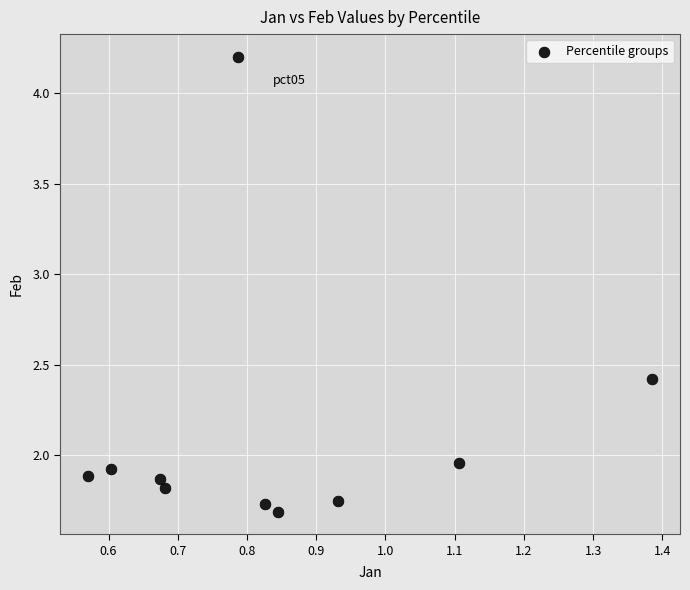

What is the range of X values (max minus min)?

0.8